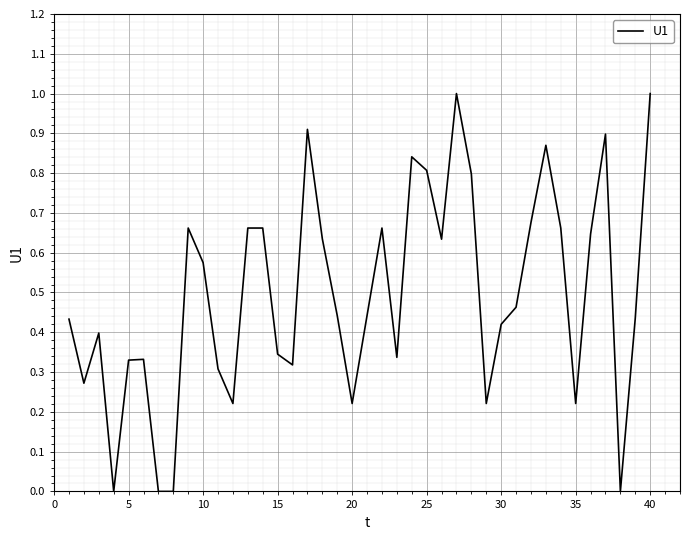

Is it true that the value at 15 is 0.1?

False